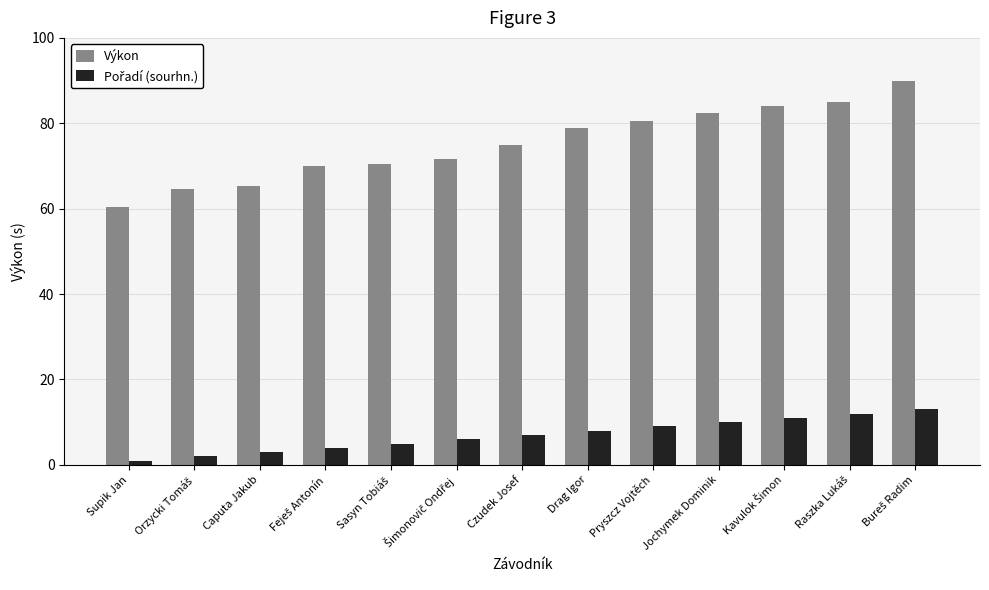

How many data points in Výkon are above 74?

7